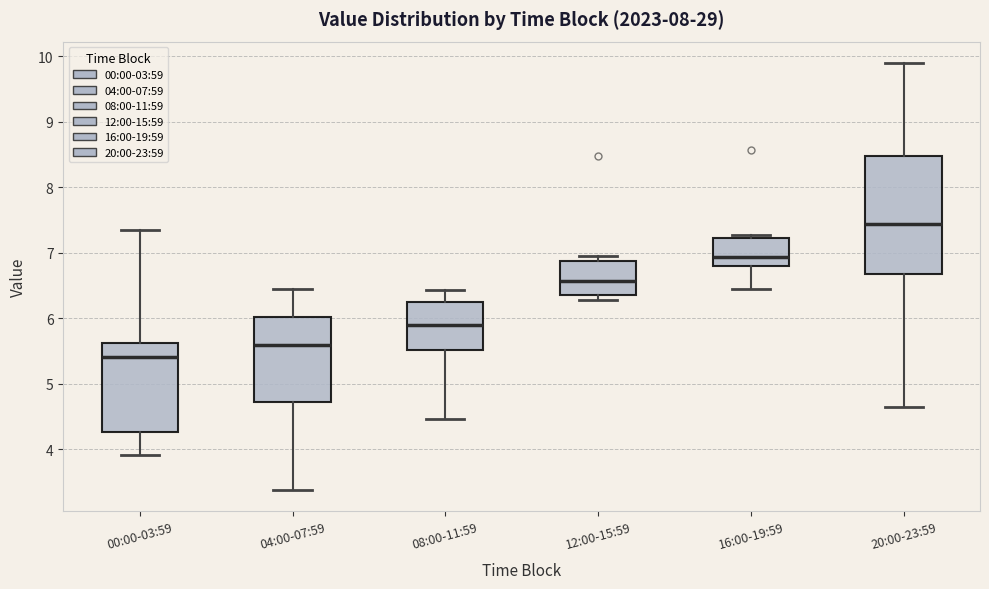

Reading left to right, read every box against the y-axis: the position of its median line, the range the box covers, and the ends of its whiskers. The values are not printed on the chart, so give them approximately, as read against the axis.

00:00-03:59: median 5.4, box 4.3 to 5.6, whiskers 3.9 to 7.4
04:00-07:59: median 5.6, box 4.7 to 6.0, whiskers 3.4 to 6.5
08:00-11:59: median 5.9, box 5.5 to 6.2, whiskers 4.5 to 6.4
12:00-15:59: median 6.6, box 6.4 to 6.9, whiskers 6.3 to 7.0
16:00-19:59: median 6.9, box 6.8 to 7.2, whiskers 6.5 to 7.3
20:00-23:59: median 7.4, box 6.7 to 8.5, whiskers 4.7 to 9.9